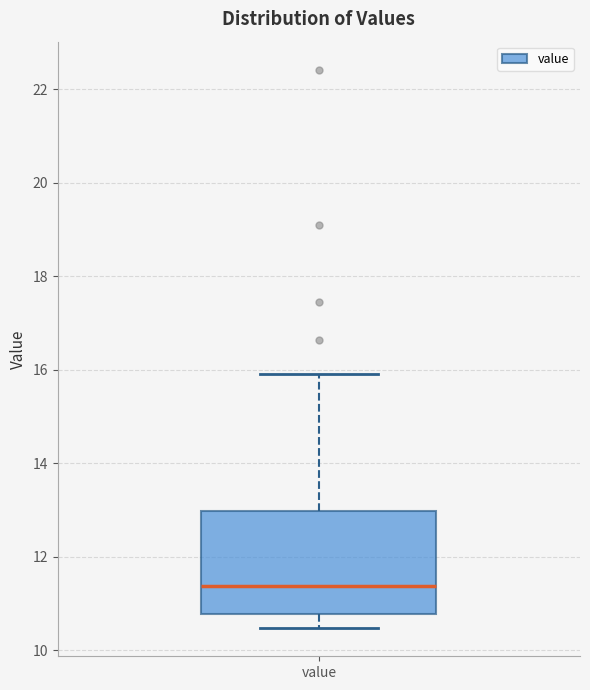

Where is the lower edge of the box for value on the y-axis? The values are not printed on the chart, so give them approximately, as read against the axis.

10.8